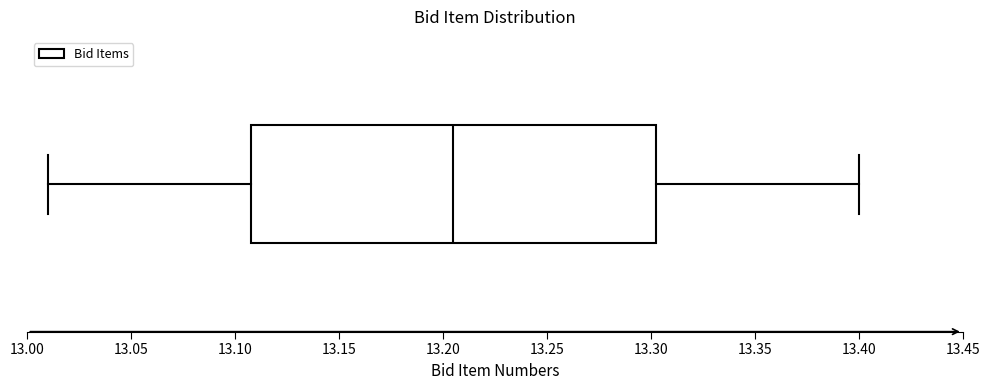

Where is the right edge of the box on the x-axis? The values are not printed on the chart, so give them approximately, as read against the axis.

13.305